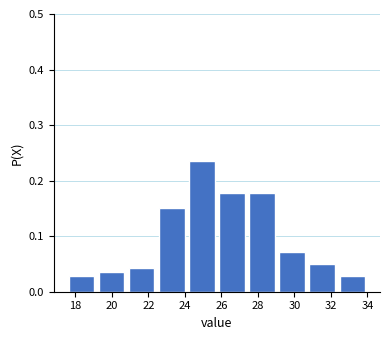

Reading left to right, transcribe this chart: for each bar, give the range it covers on the x-axis and its height. Neither the bar edges nor the heights are printed on the chart, so give them approximately, as read against the axes.

17.50 to 19.15: 0.03
19.15 to 20.80: 0.04
20.80 to 22.45: 0.04
22.45 to 24.10: 0.15
24.10 to 25.75: 0.24
25.75 to 27.40: 0.18
27.40 to 29.05: 0.18
29.05 to 30.70: 0.07
30.70 to 32.35: 0.05
32.35 to 34.00: 0.03